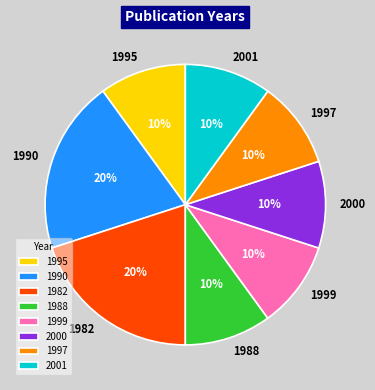

To the nearest percent, what portion does 1997 represent?

10%